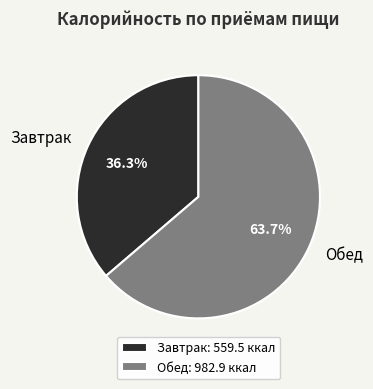

Approximately how many times larger is the value at Обед: 982.9 ккал compared to Завтрак: 559.5 ккал?

1.8